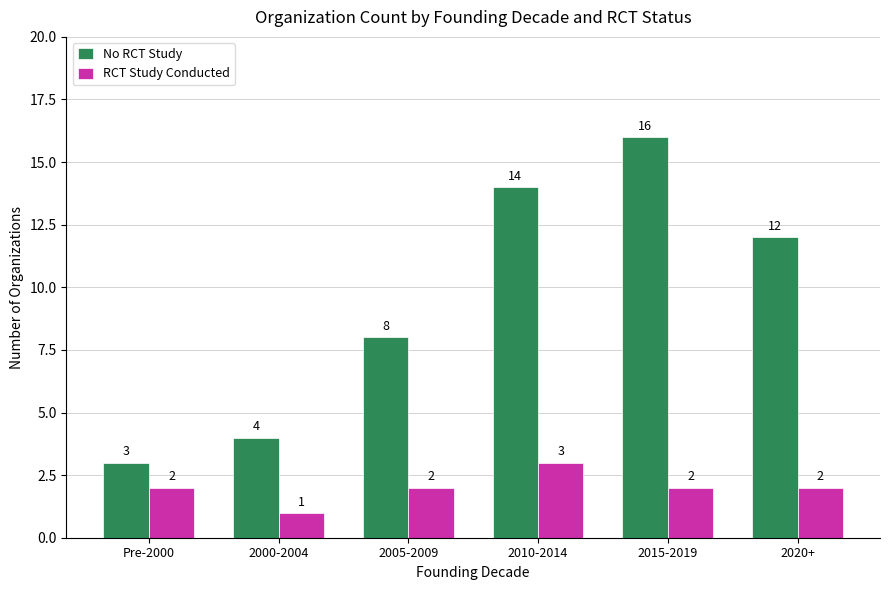

List the series in order of their overall mean, lowest first.

RCT Study Conducted, No RCT Study